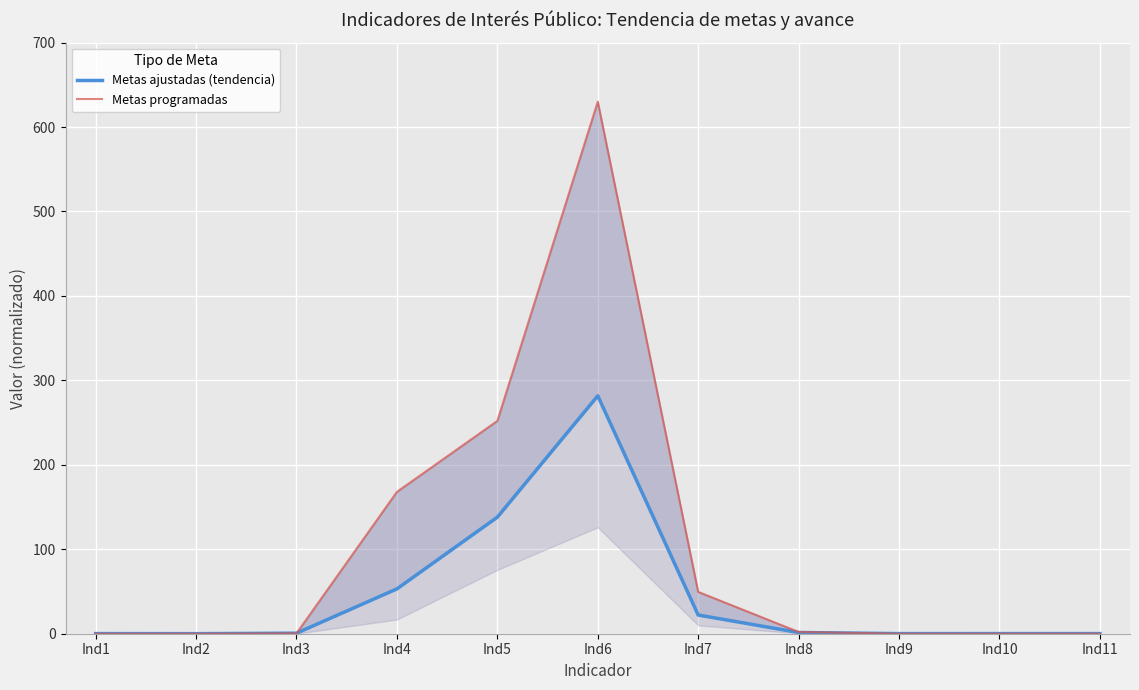

Is it true that Metas programadas equals 0.0 at Ind10?

True